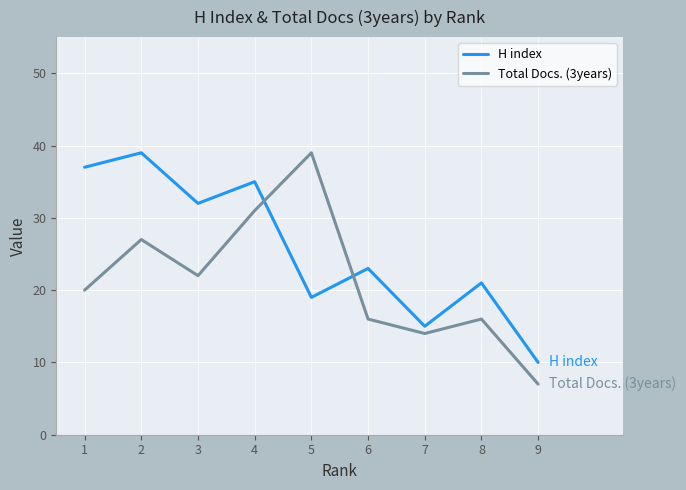

Which series has the largest total across all categories?

H index